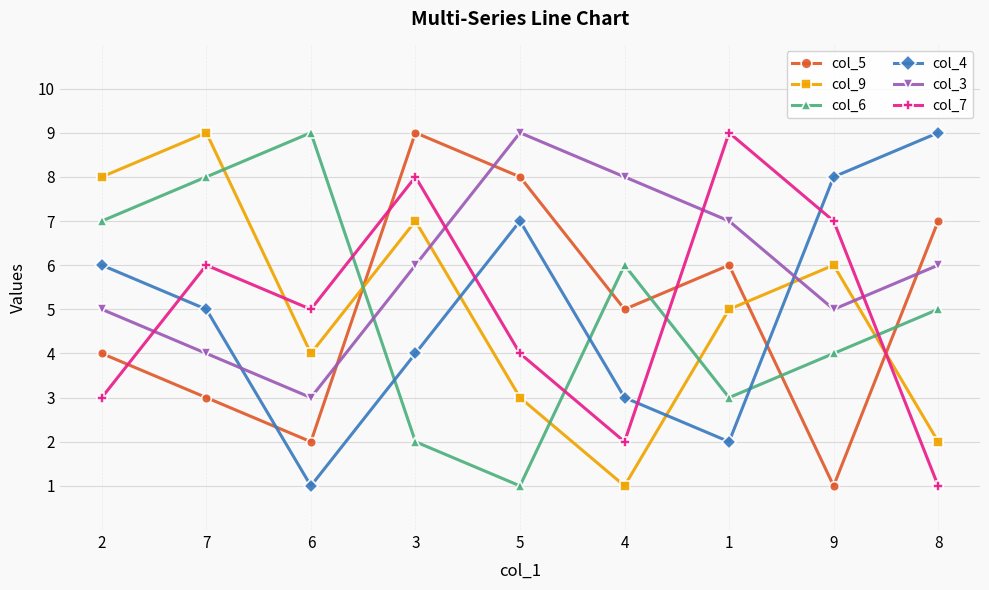

What is the label of the 2nd point from the left?

7